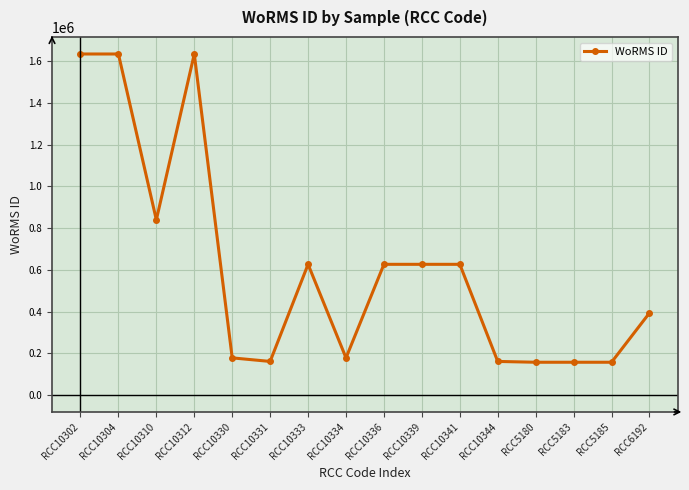

True or false: there are more than 1 points higher than both neighbors.

True